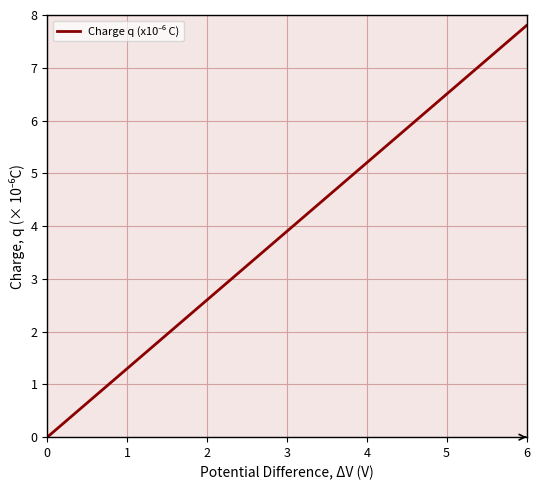

What is the difference between the maximum and minimum values?

7.8